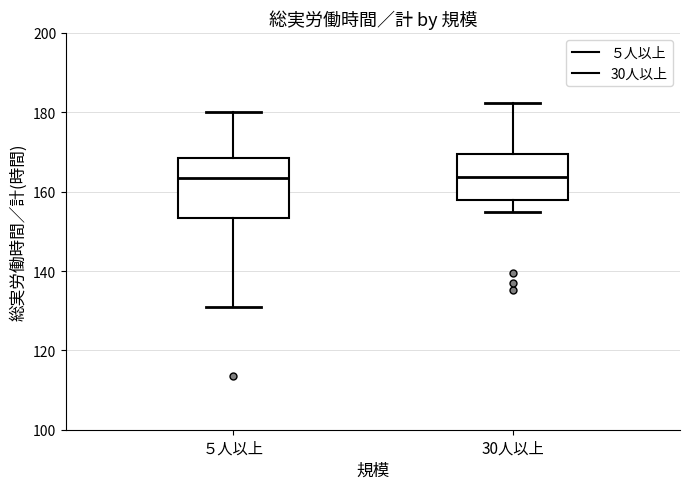

Where does the upper whisker of the box for ５人以上 end on the y-axis? The values are not printed on the chart, so give them approximately, as read against the axis.

180